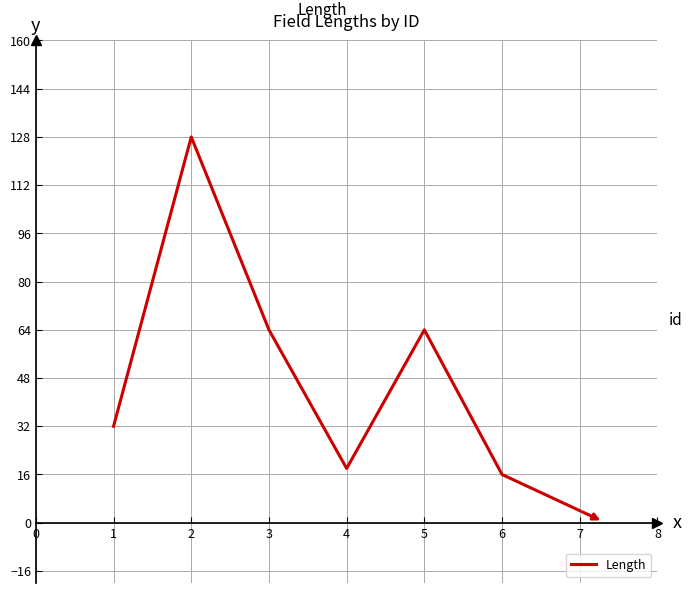

Is this an area chart (filled region under the line)?

No